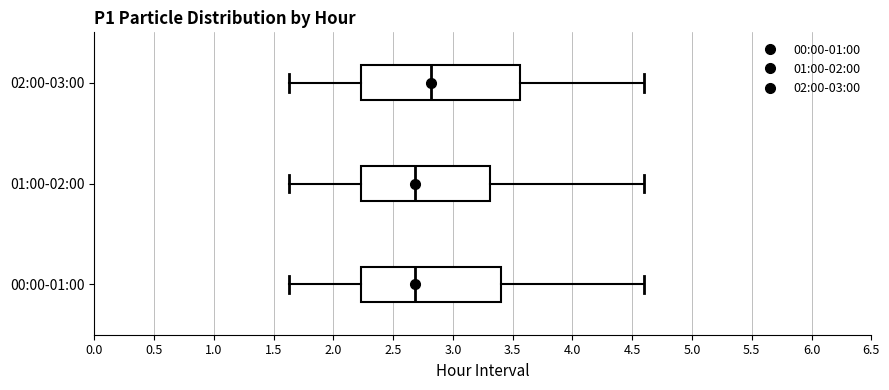

Reading bottom to top, transcribe this box plot: for each box, give where its median line is, the range the box spans, and where its two whiskers end, as read against the x-axis. The values are not printed on the chart, so give them approximately, as read against the axis.

00:00-01:00: median 2.70, box 2.25 to 3.40, whiskers 1.65 to 4.60
01:00-02:00: median 2.70, box 2.25 to 3.30, whiskers 1.65 to 4.60
02:00-03:00: median 2.80, box 2.25 to 3.55, whiskers 1.65 to 4.60